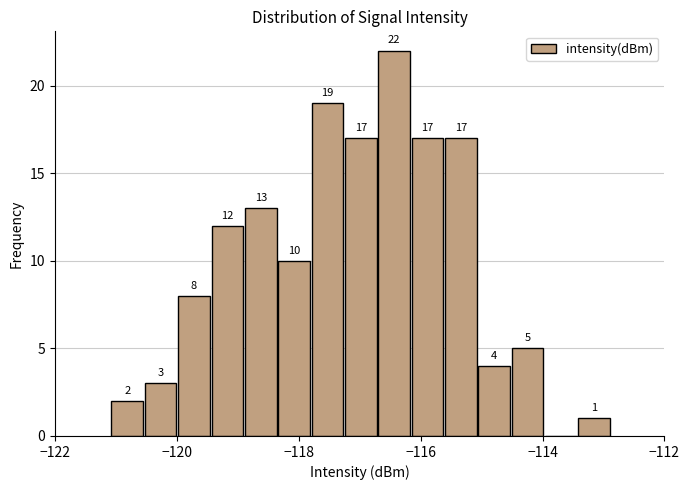

Read against the x-axis, roughly where is the centre of the tallest bar?

-116.4